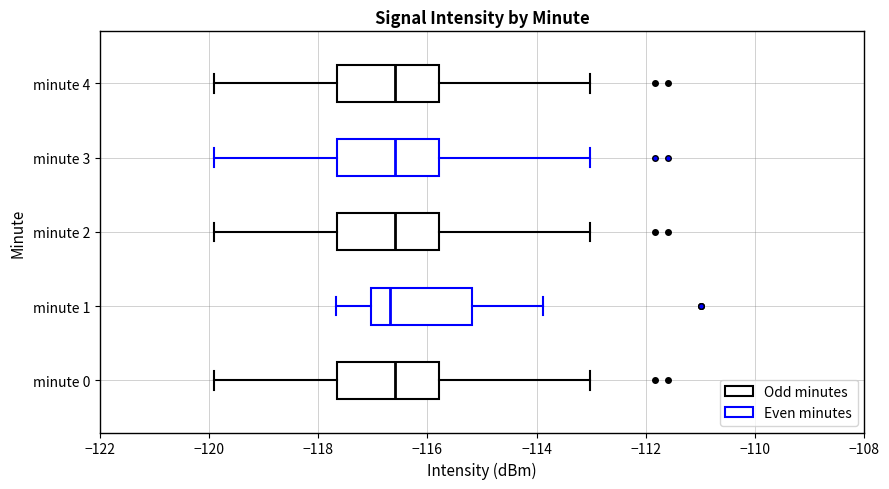

Reading bottom to top, transcribe this box plot: for each box, give where its median line is, the range the box spans, and where its two whiskers end, as read against the x-axis. The values are not printed on the chart, so give them approximately, as read against the axis.

minute 0: median -116.6, box -117.6 to -115.8, whiskers -120.0 to -113.0
minute 1: median -116.6, box -117.0 to -115.2, whiskers -117.6 to -113.8
minute 2: median -116.6, box -117.6 to -115.8, whiskers -120.0 to -113.0
minute 3: median -116.6, box -117.6 to -115.8, whiskers -120.0 to -113.0
minute 4: median -116.6, box -117.6 to -115.8, whiskers -120.0 to -113.0